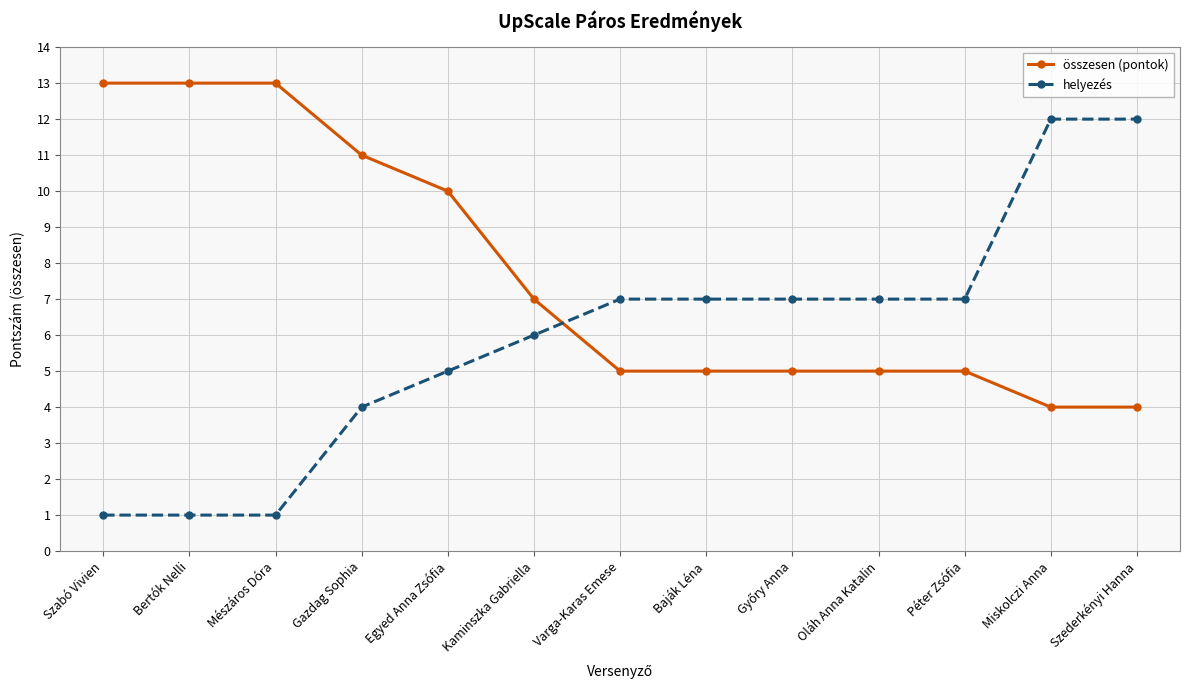

Where do összesen (pontok) and helyezés first cross each other?

Kaminszka Gabriella and Varga-Karas Emese